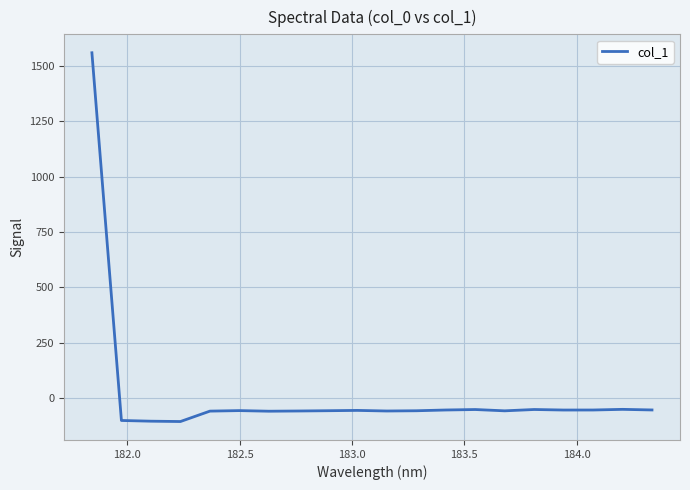

What is the minimum value shown in the chart?

-105.9